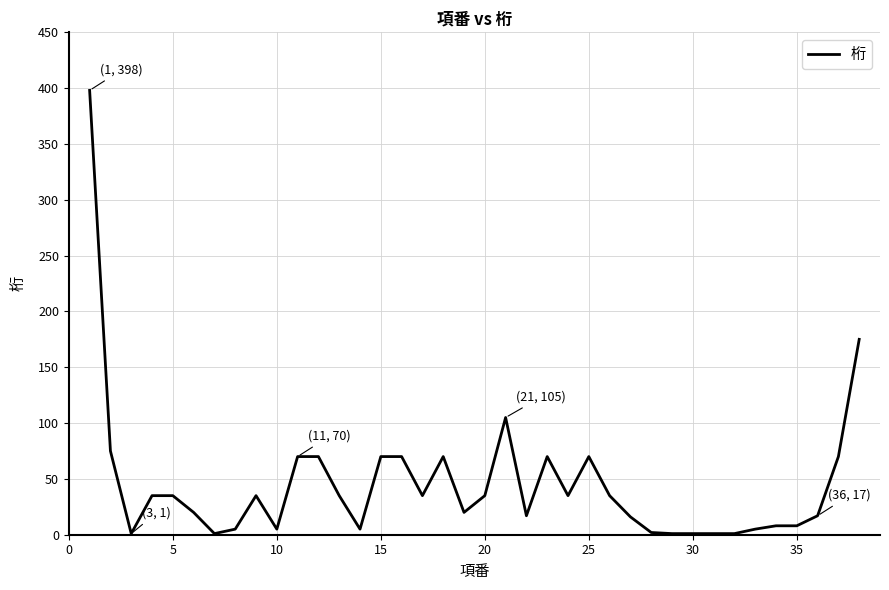

What is the greatest value displayed?

398